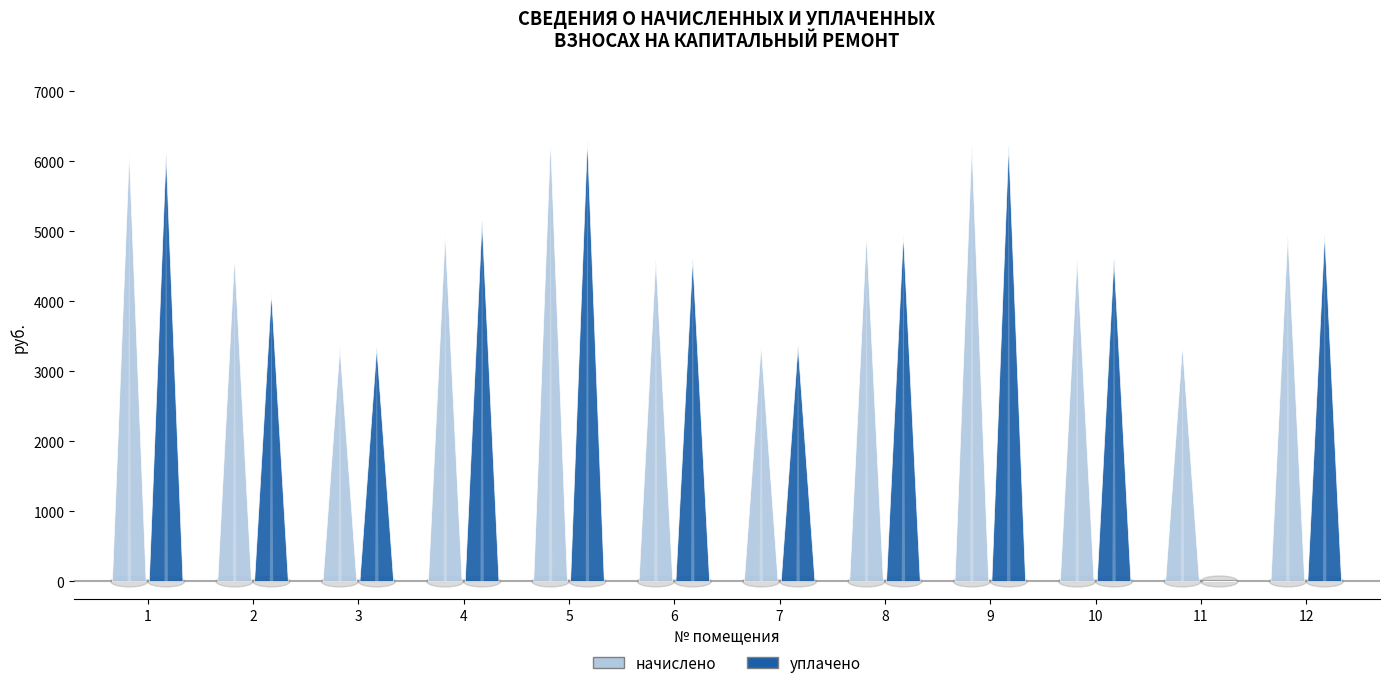

What are all the series names shown in the legend?

начислено, уплачено